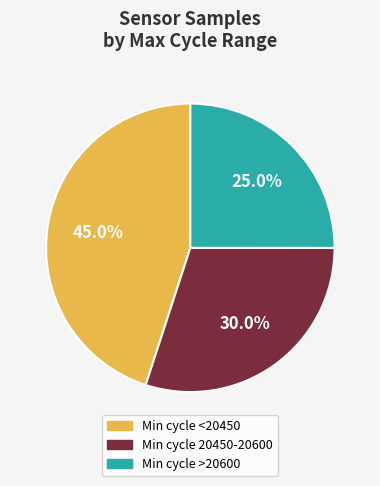

Is there a majority slice in this chart?

No